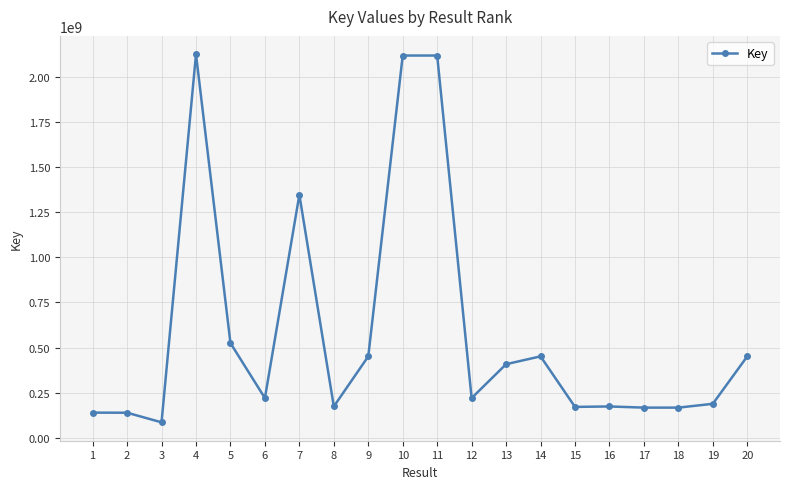

How many distinct data groups are displayed?

1